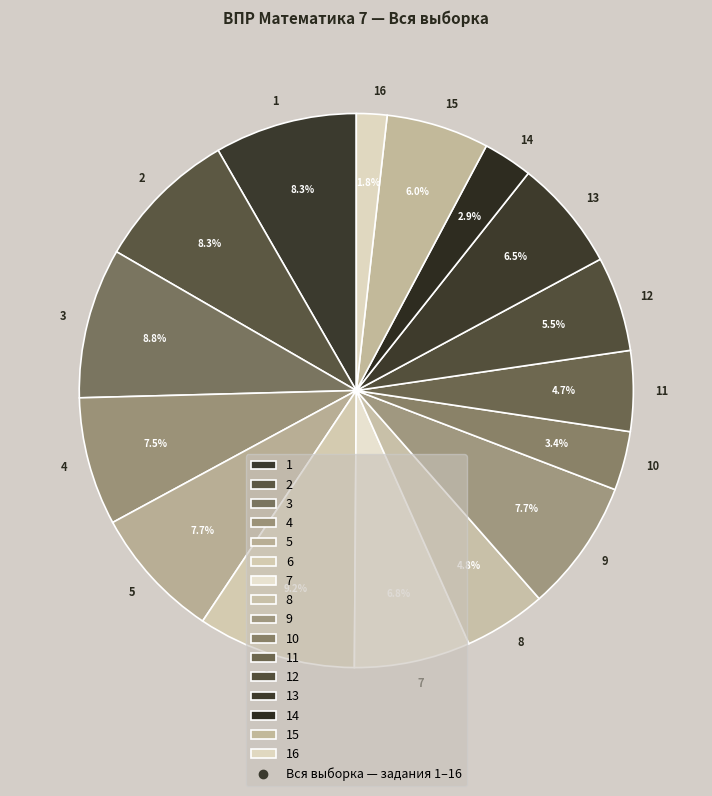

Which category has the smallest portion of the pie?

16